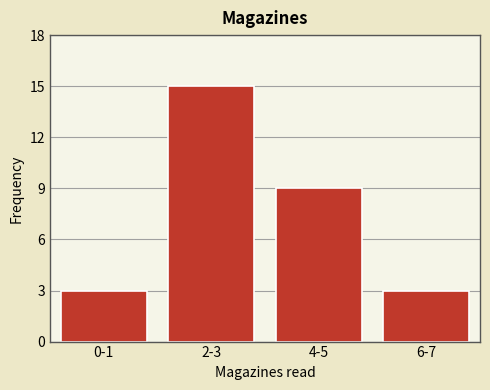

Reading left to right, list all the values displayed in this chart.

0-1=3	2-3=15	4-5=9	6-7=3